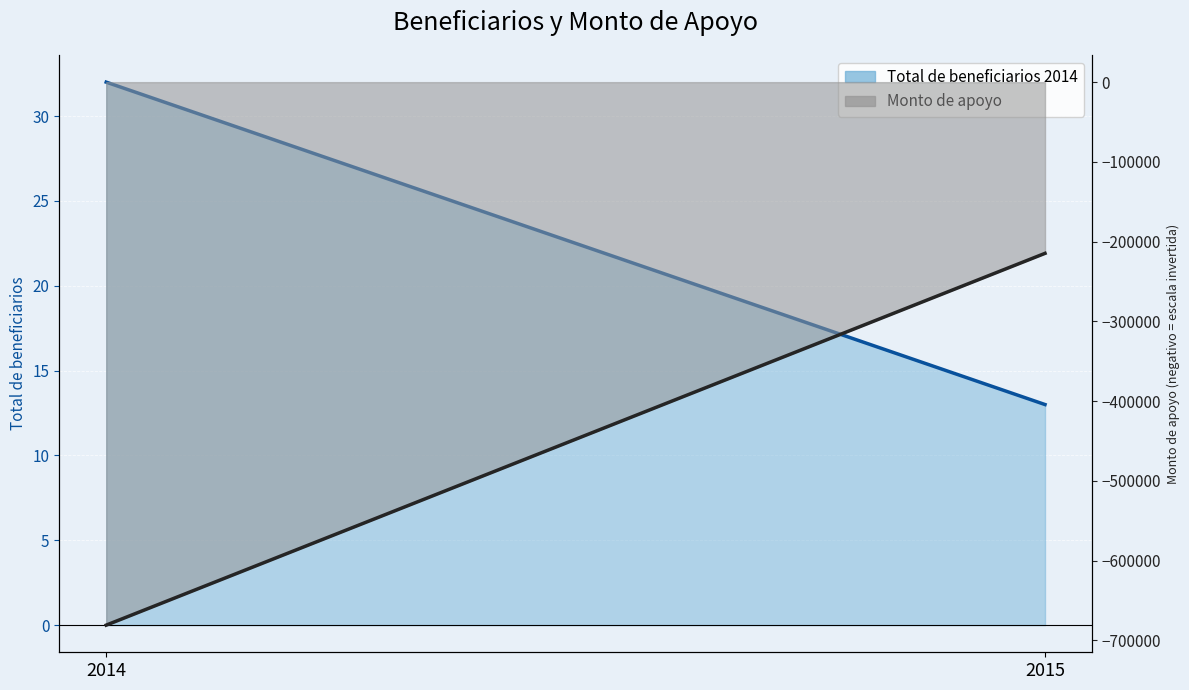

How many data points does each series have?

2